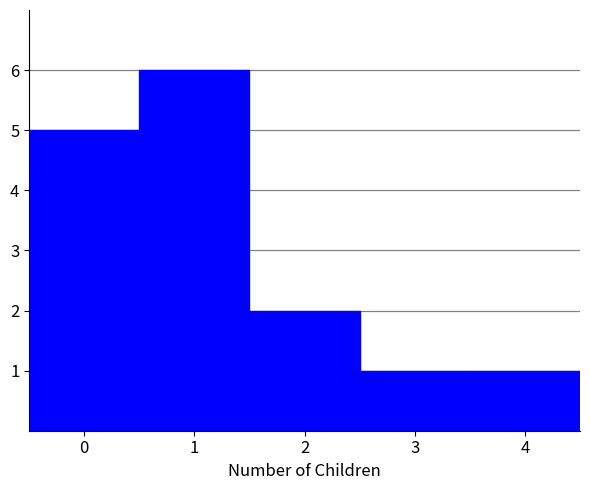

How tall is the bar that spans 3.5 to 4.5 on the x-axis? The values are not printed on the chart, so give them approximately, as read against the axis.

1